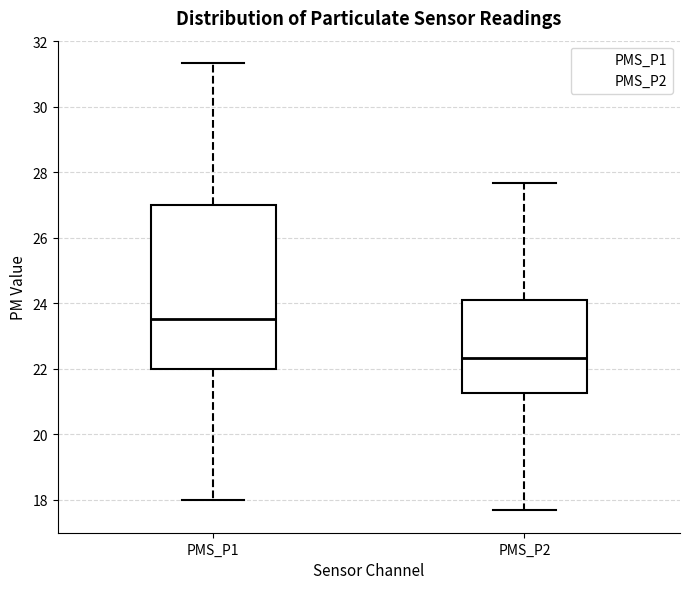

Which box's median line is the lowest?

PMS_P2